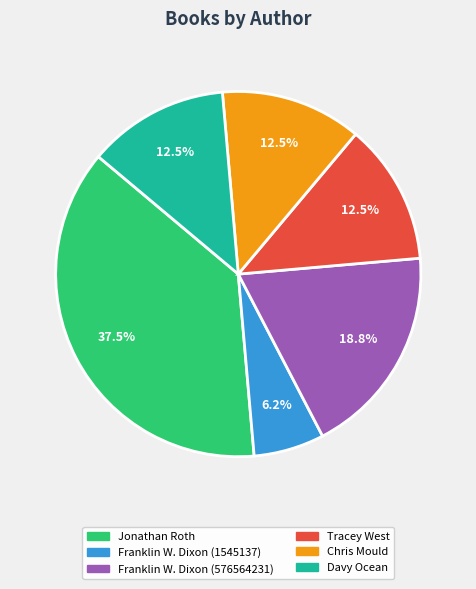

Does any single category account for the majority?

No